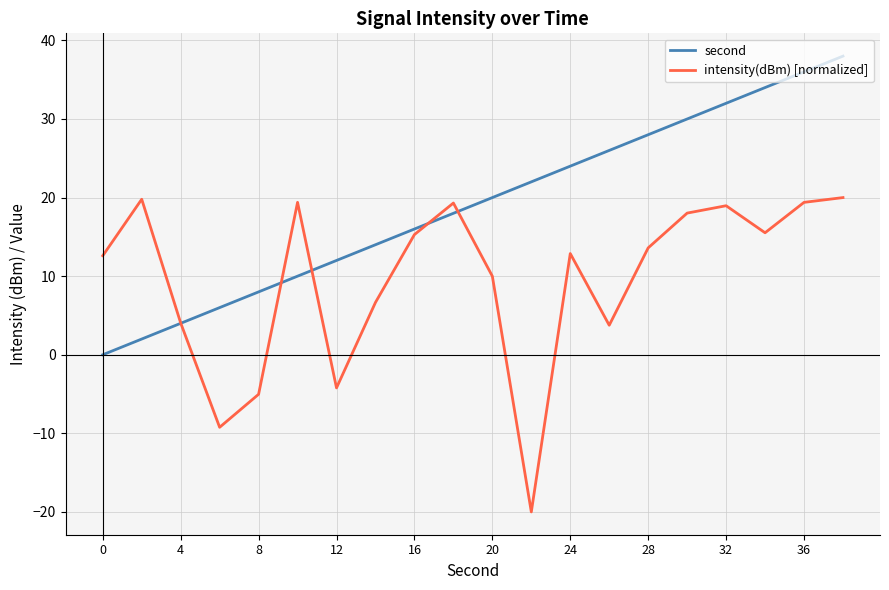

What is the minimum value for intensity(dBm) [normalized]?

-20.0